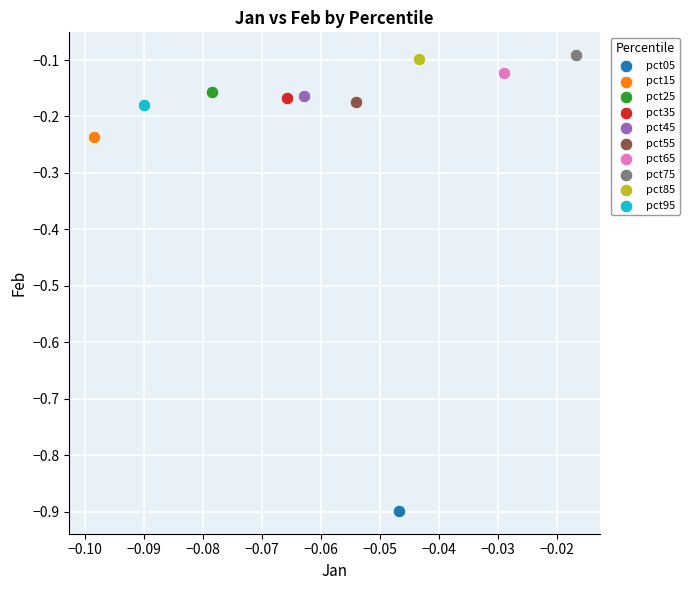

Which series contains the highest Y value?

pct75